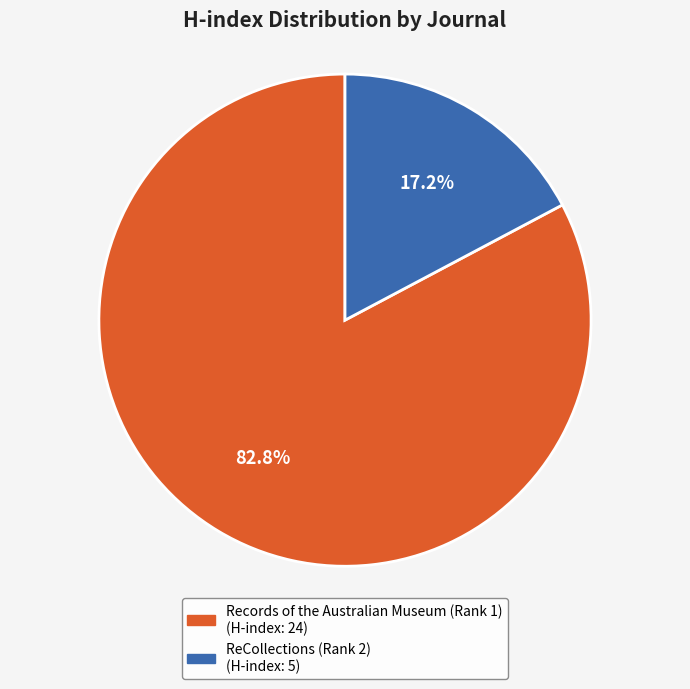

To the nearest percent, what is the difference between the largest and smallest slice percentages?

66%